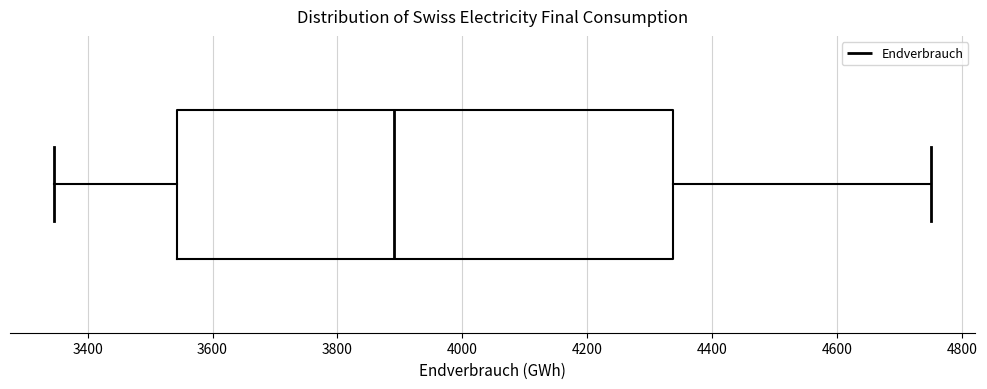

Read this box plot against the x-axis: the position of the median line, the range covered by the box, and the ends of both whiskers. The values are not printed on the chart, so give them approximately, as read against the axis.

median 3900, box 3540 to 4340, whiskers 3340 to 4760